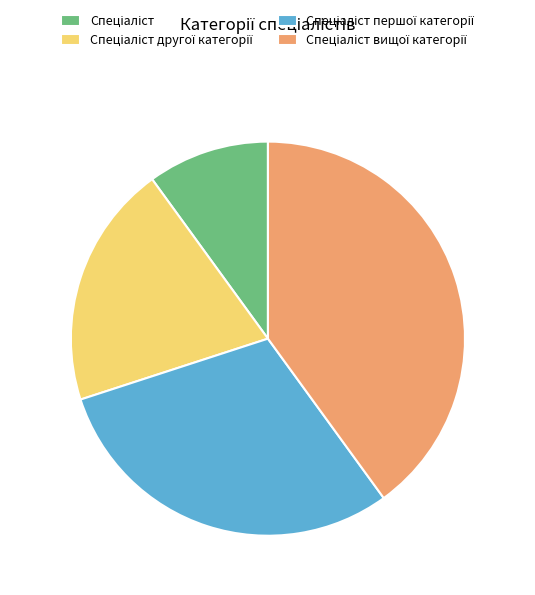

Is there any slice that represents more than half of the pie?

No